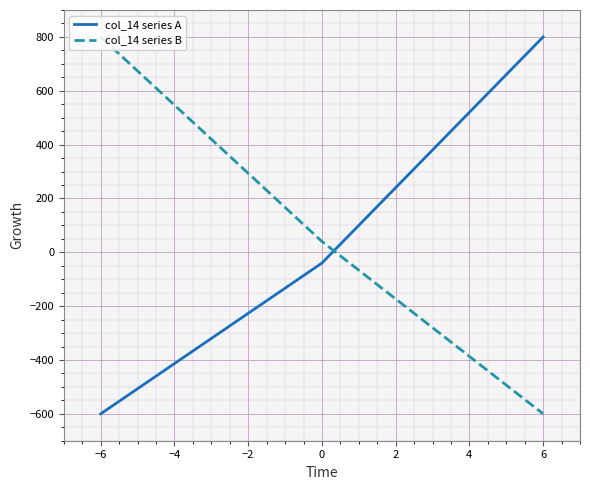

Reading right to left, list all the values displayed in this chart.

col_14 series A: 800	-40	-600
col_14 series B: -600	40	800